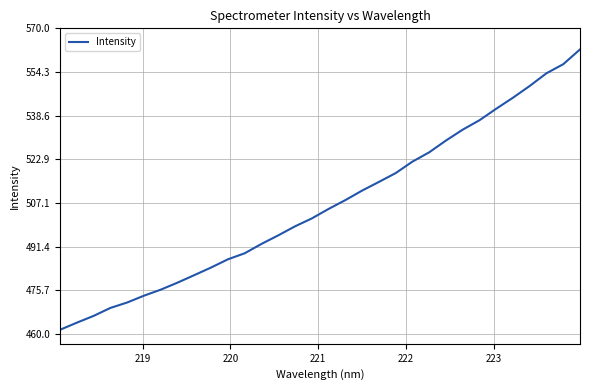

What is the maximum value shown in the chart?

562.4